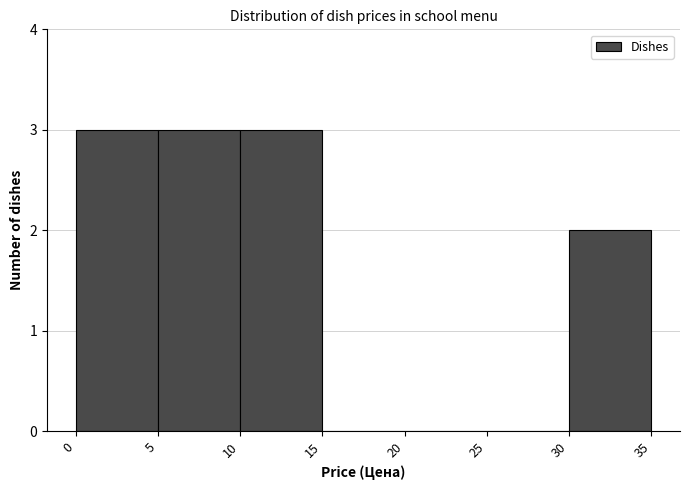

What is the height of the bar covering 30 to 35 on the x-axis? The values are not printed on the chart, so give them approximately, as read against the axis.

2